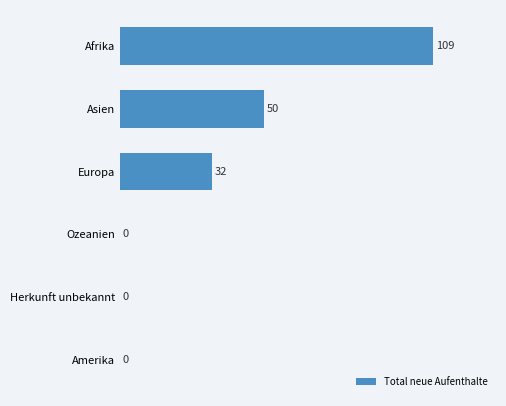

What is the greatest value displayed?

109